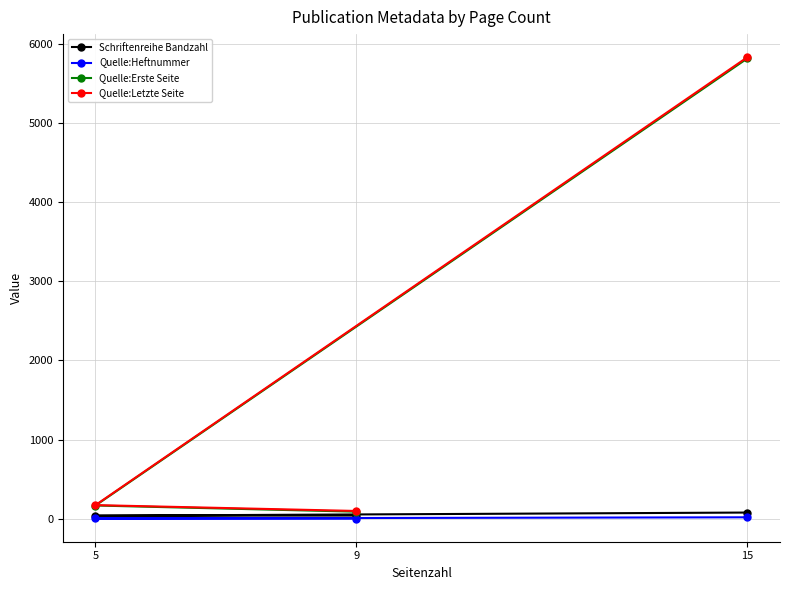

At which category is the sum across all series the highest?

15